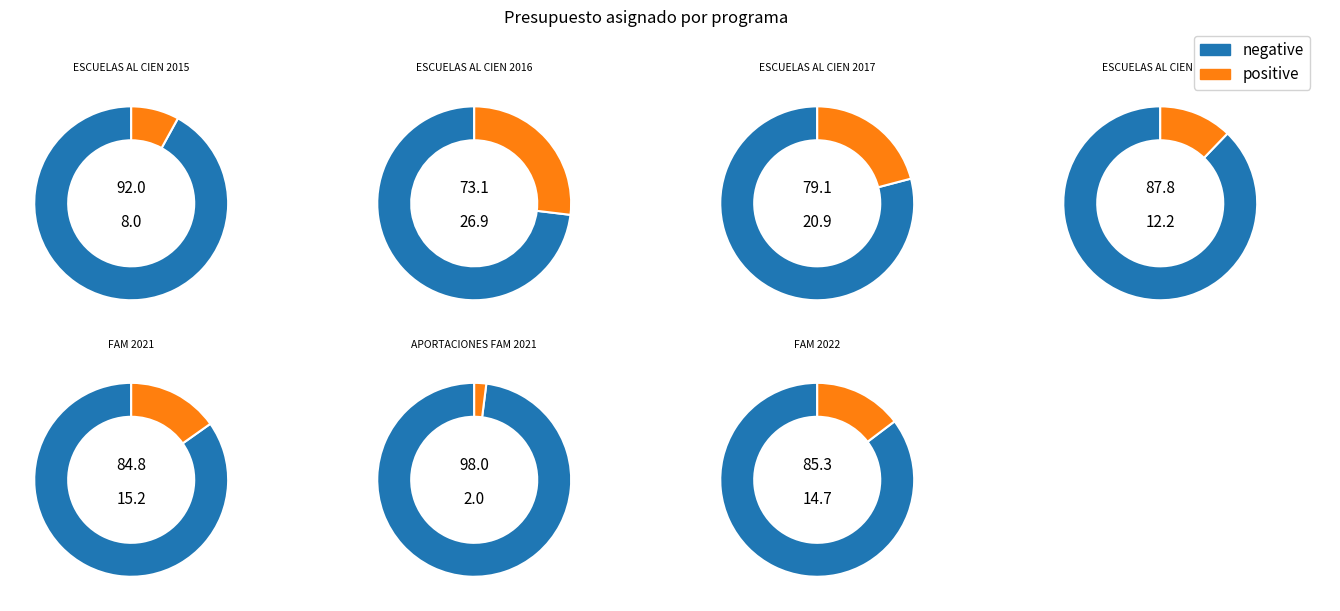

To the nearest percent, what is the combined percentage of FAM 2021 and FAM 2022?

30%